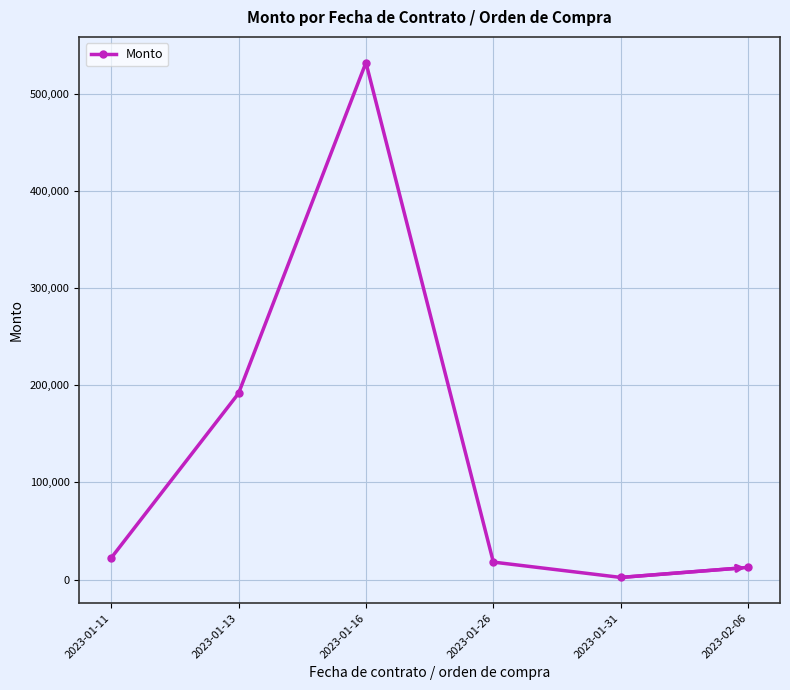

Does the chart display data point markers on the line(s)?

Yes